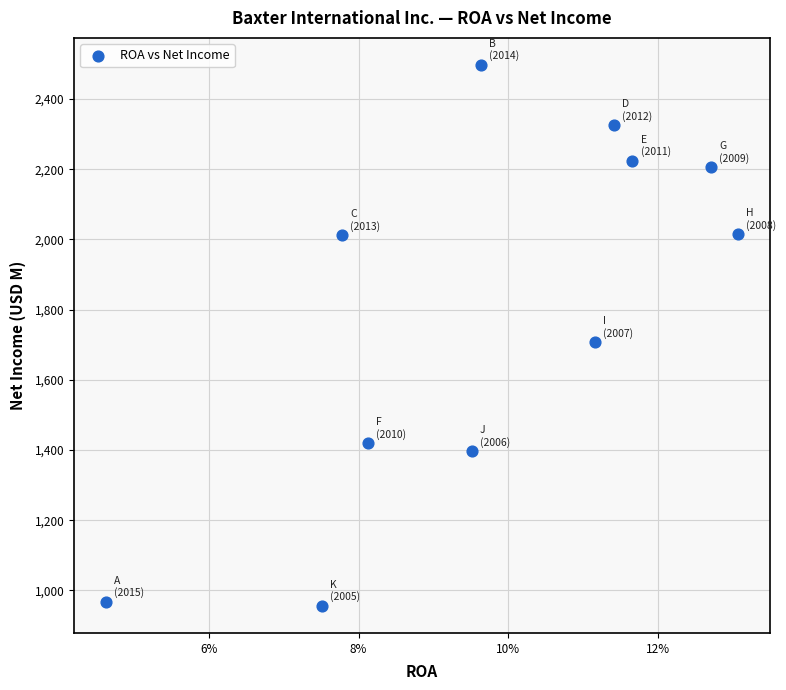

What is the average Y value?

1793